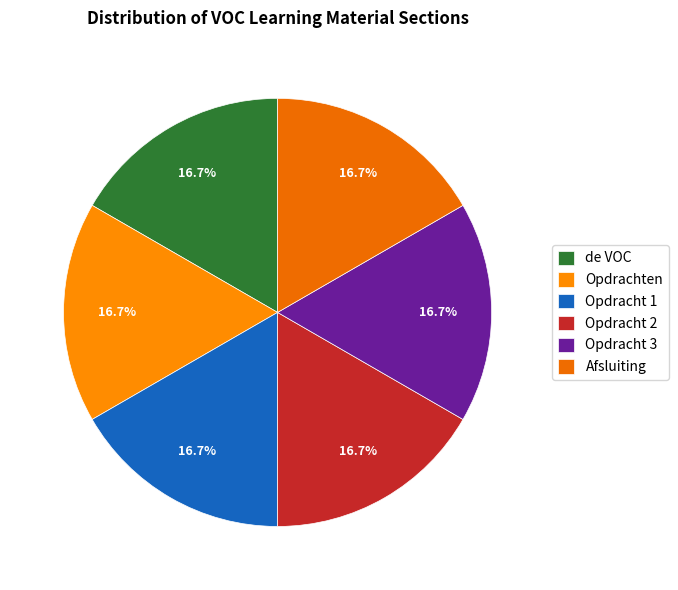

Approximately how many times larger is the value at Afsluiting compared to Opdracht 3?

1.0